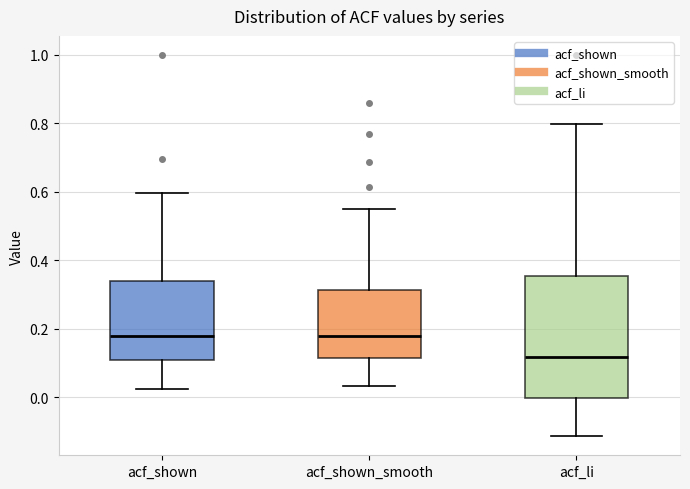

Reading left to right, read every box against the y-axis: the position of its median line, the range the box covers, and the ends of its whiskers. The values are not printed on the chart, so give them approximately, as read against the axis.

acf_shown: median 0.18, box 0.10 to 0.34, whiskers 0.02 to 0.60
acf_shown_smooth: median 0.18, box 0.12 to 0.32, whiskers 0.04 to 0.54
acf_li: median 0.12, box 0.00 to 0.36, whiskers -0.12 to 0.80